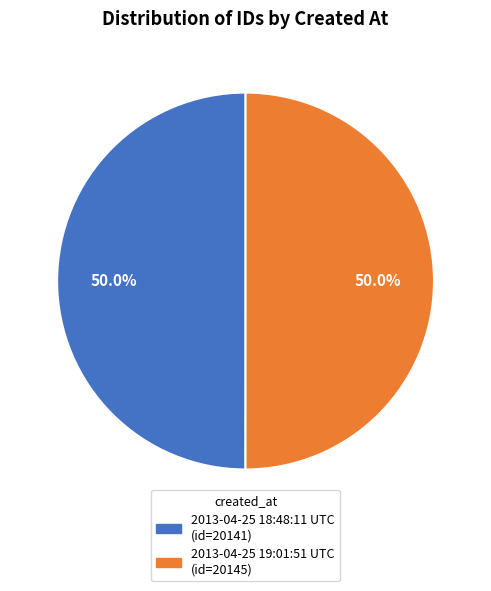

Approximately how many times larger is the value at 2013-04-25 18:48:11 UTC compared to 2013-04-25 19:01:51 UTC?

1.0